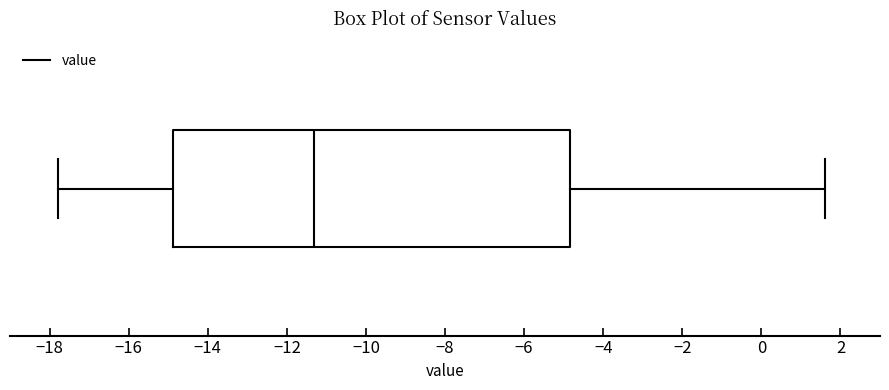

Read this box plot against the x-axis: the position of the median line, the range covered by the box, and the ends of both whiskers. The values are not printed on the chart, so give them approximately, as read against the axis.

median -11.2, box -14.8 to -4.8, whiskers -17.8 to 1.6